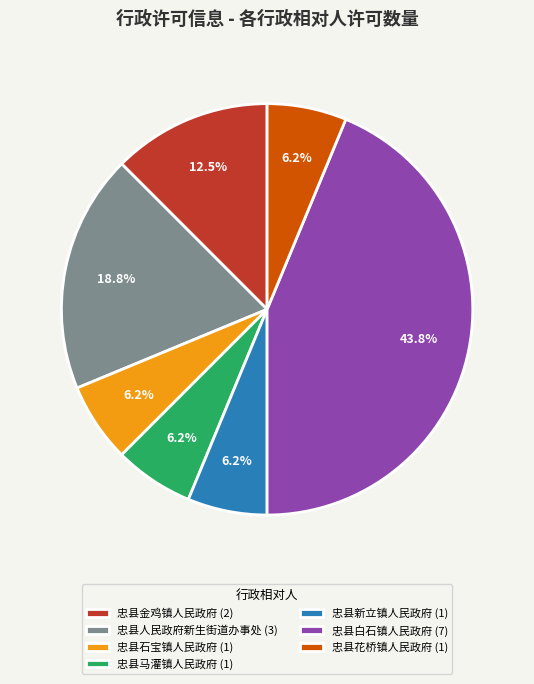

Combined, what portion of the pie is 忠县人民政府新生街道办事处 (3) and 忠县新立镇人民政府 (1)?

25.0%